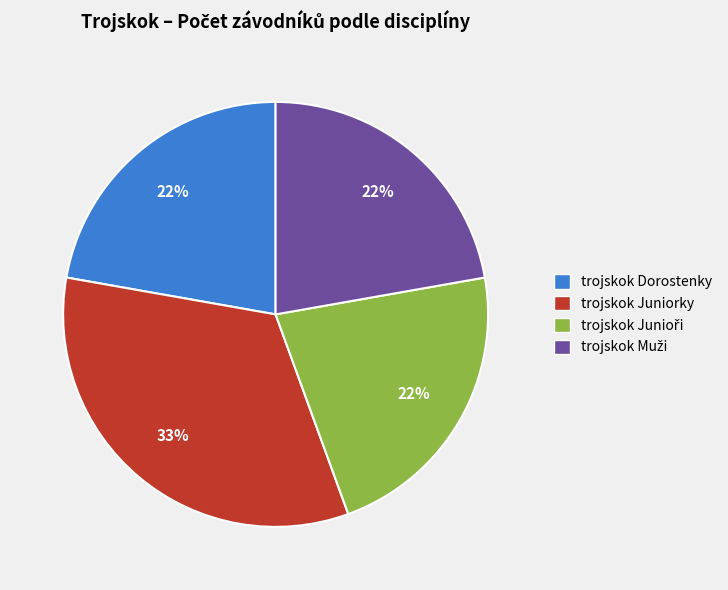

What is the largest slice in the pie chart?

trojskok Juniorky